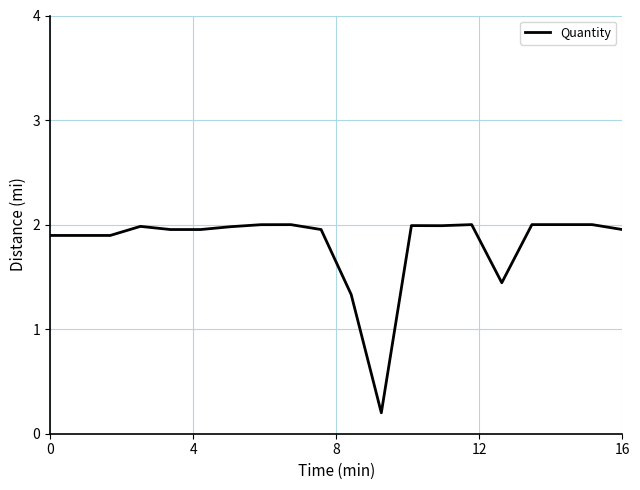

What is the difference between the maximum and minimum values?

1.8